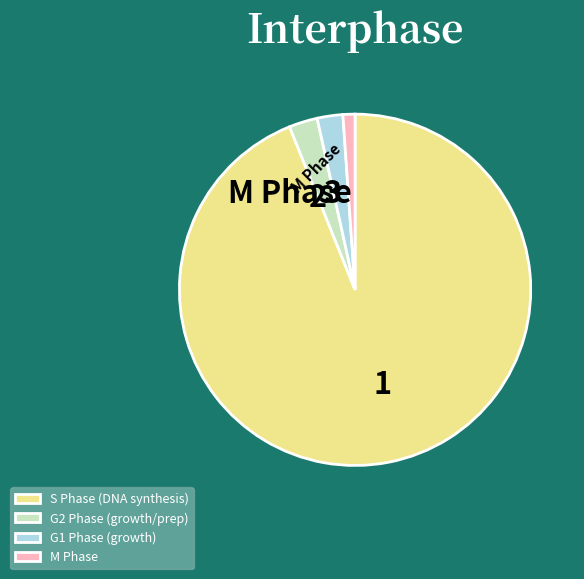

Is there any slice that represents more than half of the pie?

Yes